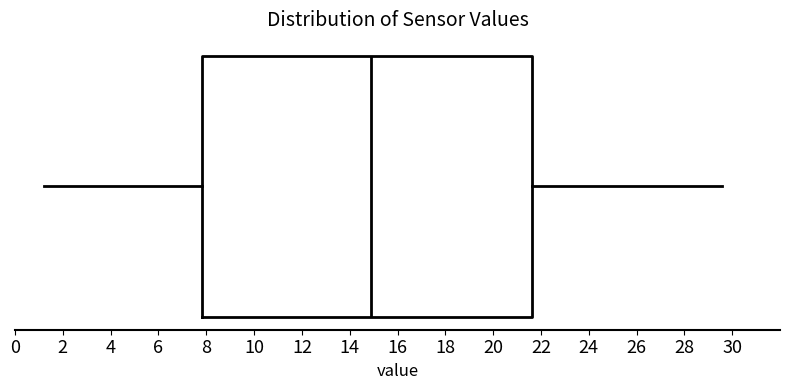

Where does the right whisker of the box end on the x-axis? The values are not printed on the chart, so give them approximately, as read against the axis.

29.6